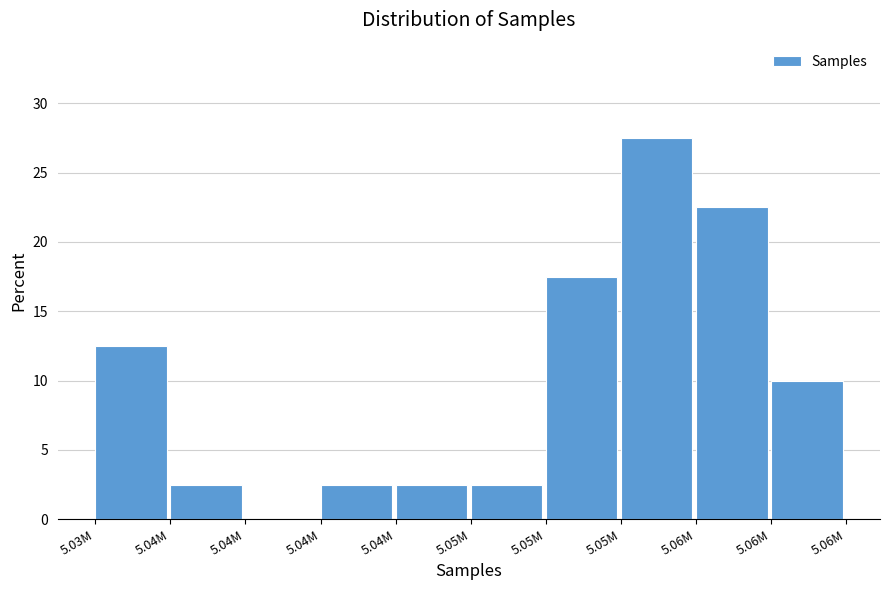

How many positive values are there?

9